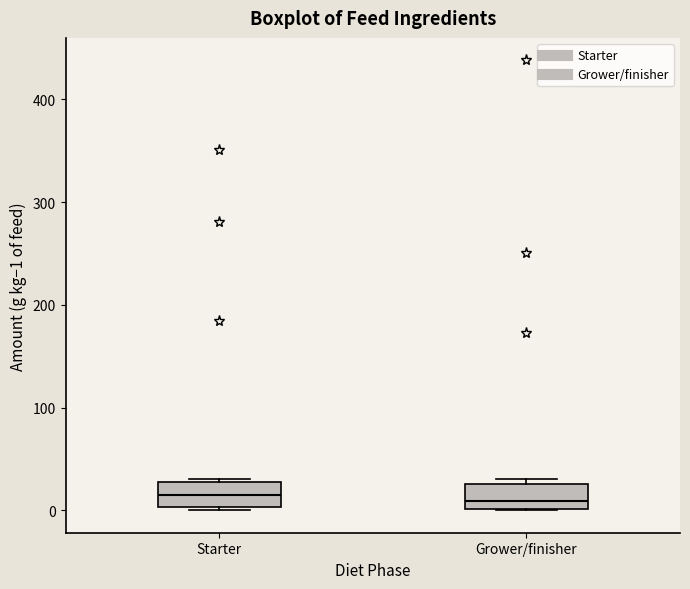

Reading left to right, transcribe this box plot: for each box, give where its median line is, the range the box spans, and where its two whiskers end, as read against the y-axis. The values are not printed on the chart, so give them approximately, as read against the axis.

Starter: median 10, box 0 to 30, whiskers 0 to 30
Grower/finisher: median 10, box 0 to 30, whiskers 0 to 30 (just above the box's upper edge)